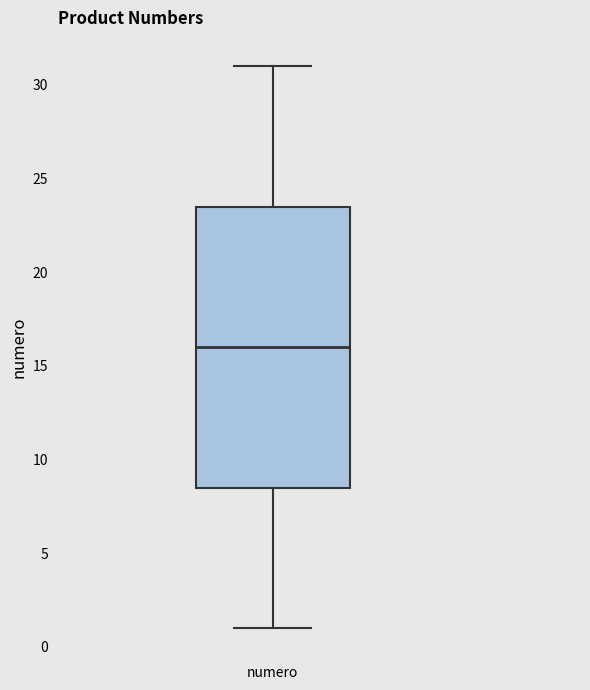

Where does the lower whisker of the box for numero end on the y-axis? The values are not printed on the chart, so give them approximately, as read against the axis.

1.0